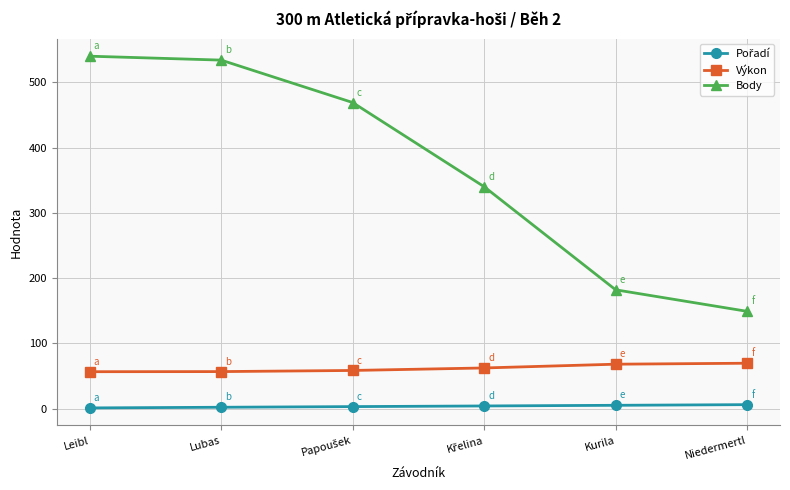

What is the difference between the maximum and minimum values in the Body series?

391.0